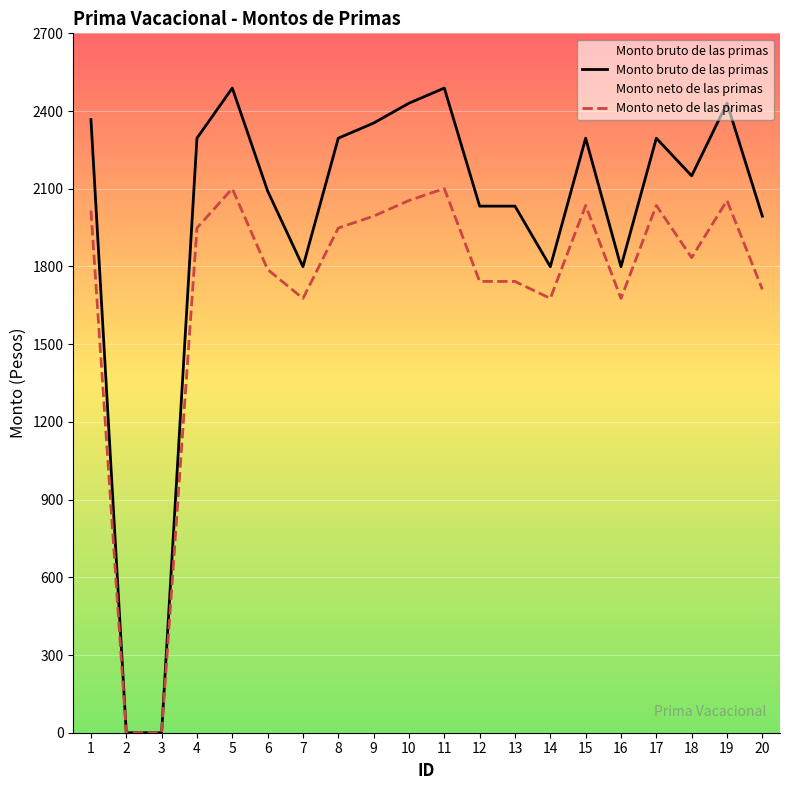

Rank the series at 2 from highest to lowest value.

Monto bruto de las primas, Monto neto de las primas